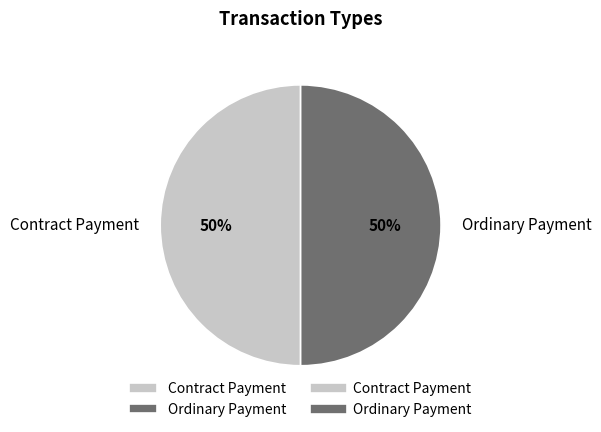

Is it true that Contract Payment is 1% of the pie?

False